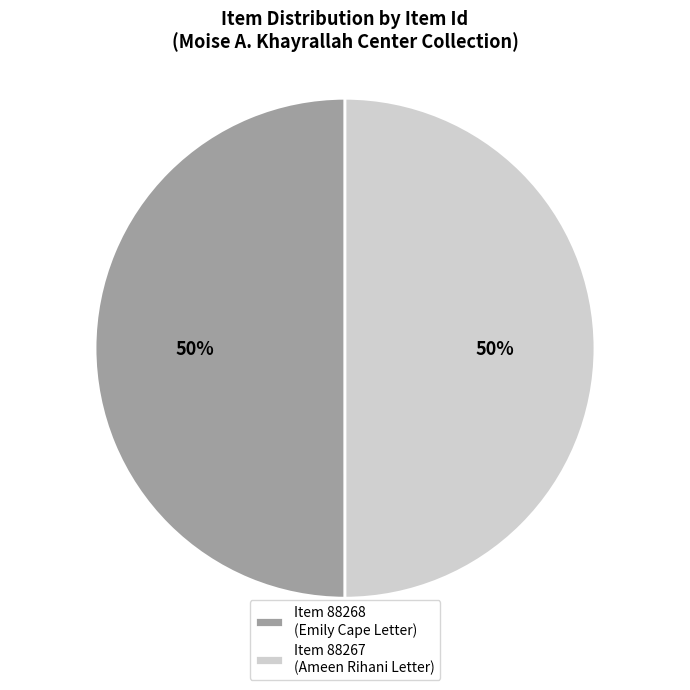

To the nearest percent, what percentage of the pie is Item 88268 (Emily Cape Letter)?

50%